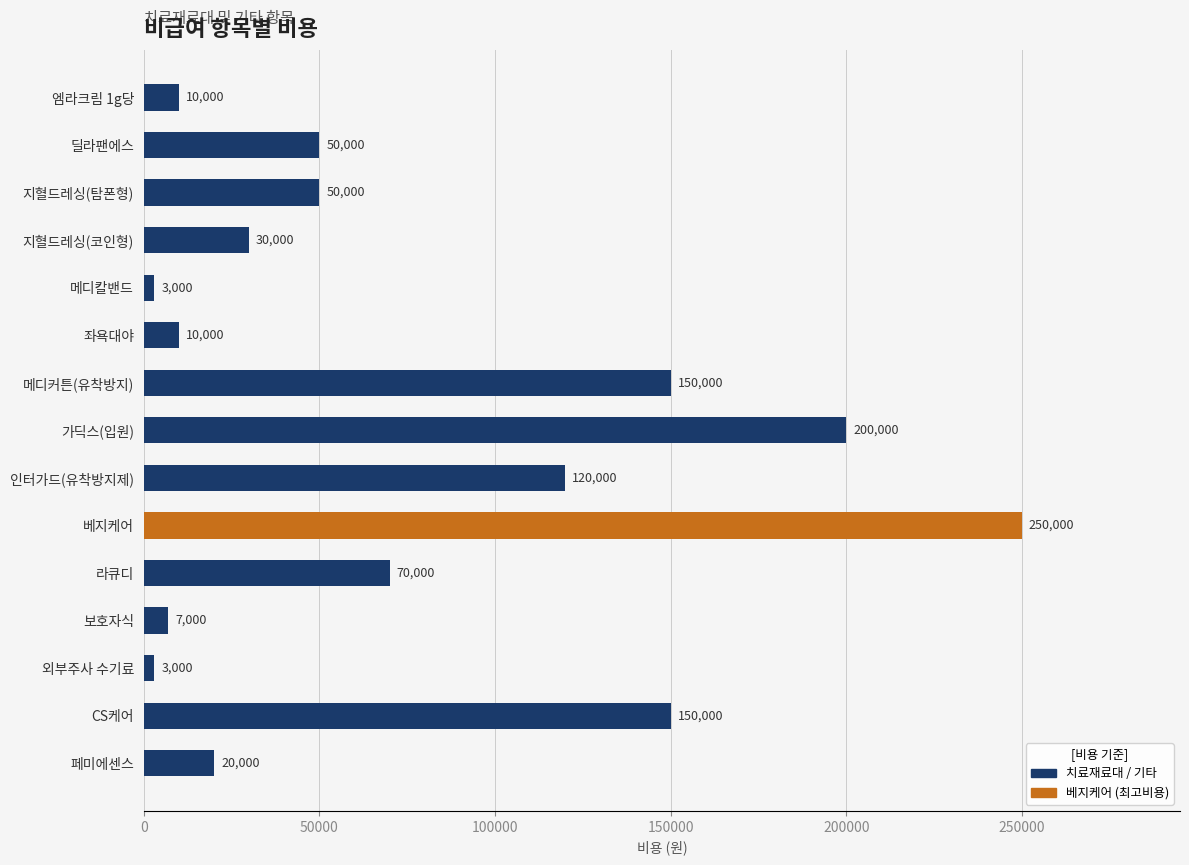

What position from the top is CS케어?

14